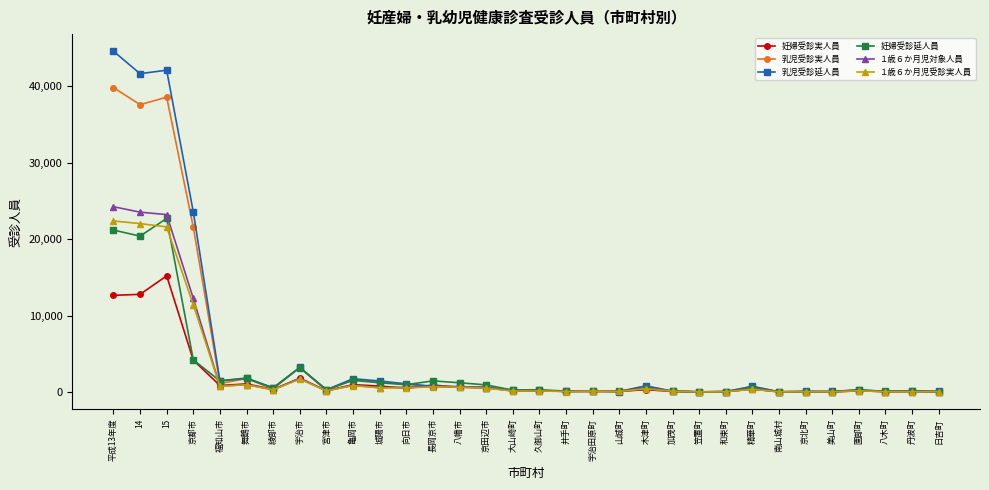

What is the maximum value for 乳児受診実人員?

39827